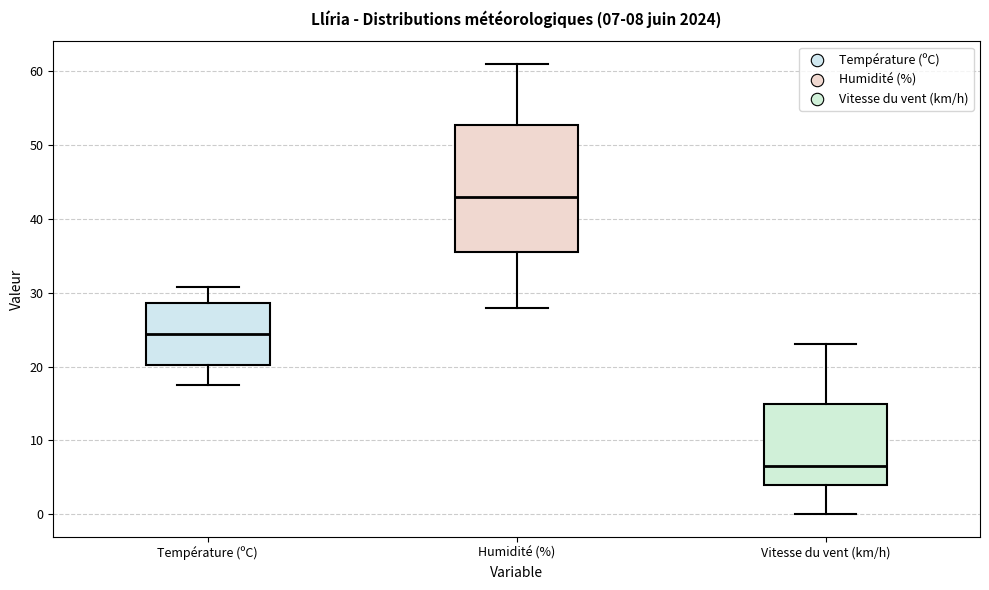

Which box is the tallest, from its lower edge to its upper edge?

Humidité (%)